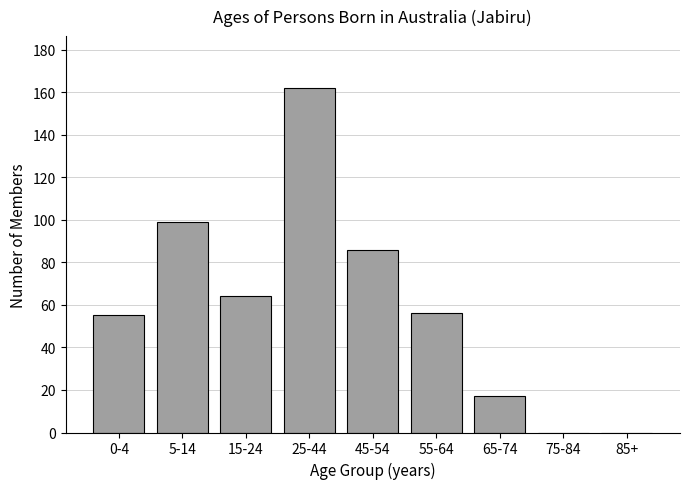

Reading left to right, list all the values displayed in this chart.

0-4=55	5-14=99	15-24=64	25-44=162	45-54=86	55-64=56	65-74=17	75-84=0	85+=0